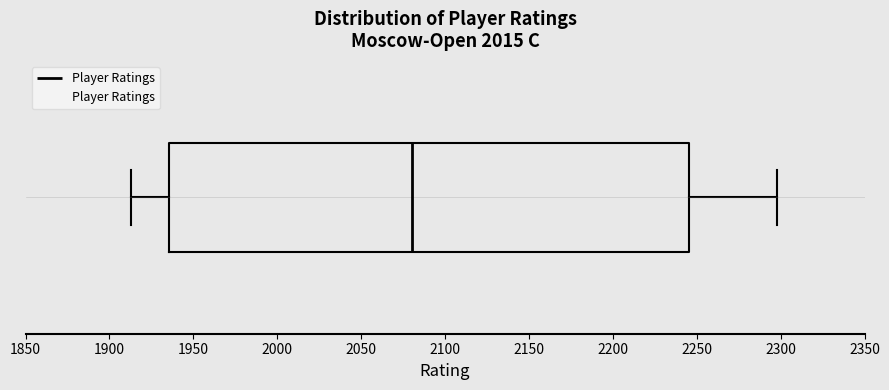

Read this box plot against the x-axis: the position of the median line, the range covered by the box, and the ends of both whiskers. The values are not printed on the chart, so give them approximately, as read against the axis.

median 2080, box 1935 to 2245, whiskers 1915 to 2300